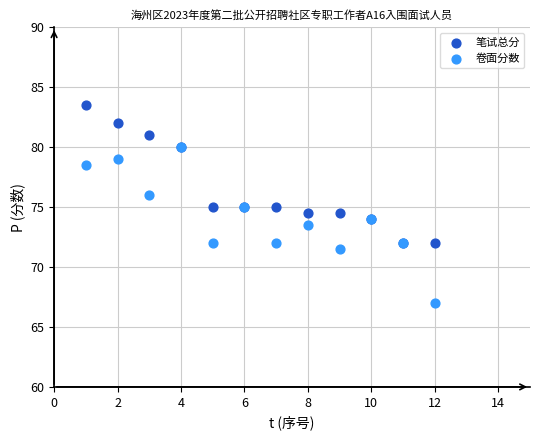

Which series has the widest spread of Y values?

卷面分数